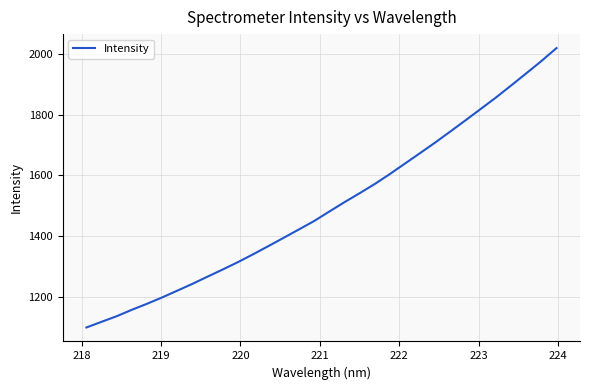

What is the difference between the maximum and minimum values?

921.6